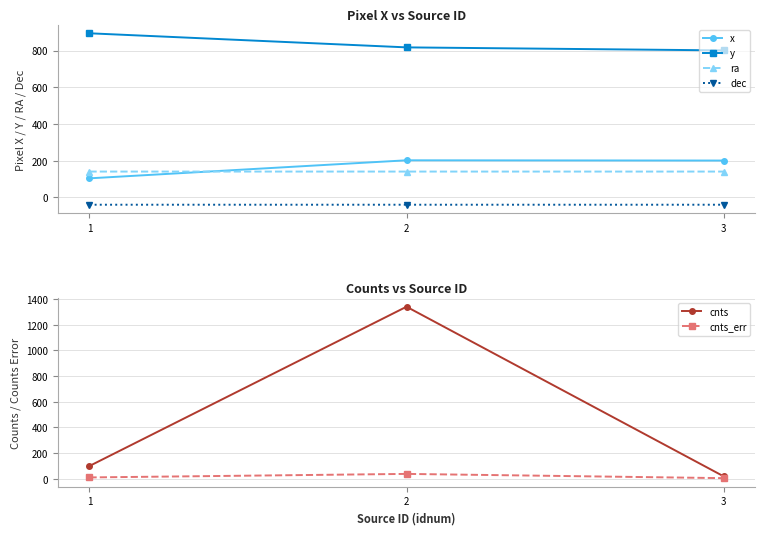

Is it true that cnts equals 1339.8 at 2?

True